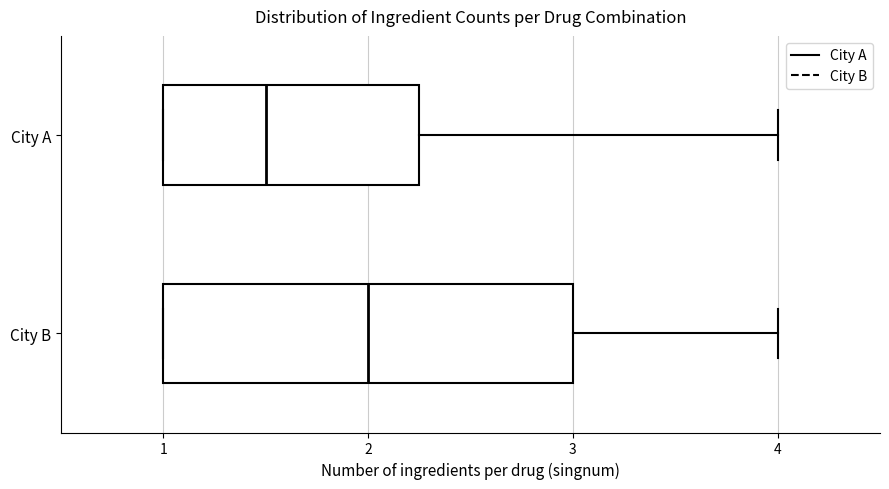

Reading bottom to top, read every box against the x-axis: the position of its median line, the range the box covers, and the ends of its whiskers. The values are not printed on the chart, so give them approximately, as read against the axis.

City B: median 2.0, box 1.0 to 3.0, whiskers 1.0 to 4.0
City A: median 1.5, box 1.0 to 2.3, whiskers 1.0 to 4.0